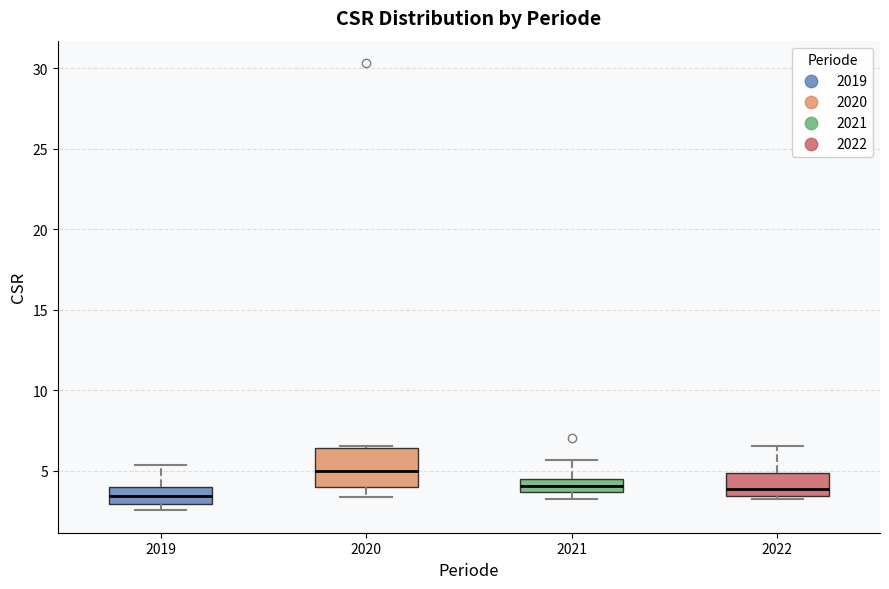

Comparing the boxes themselves (not the whiskers), which one is the tallest?

2020